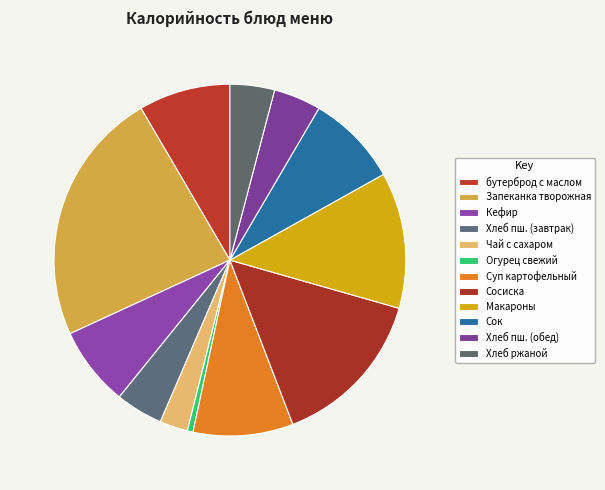

How many segments does this pie chart have?

12